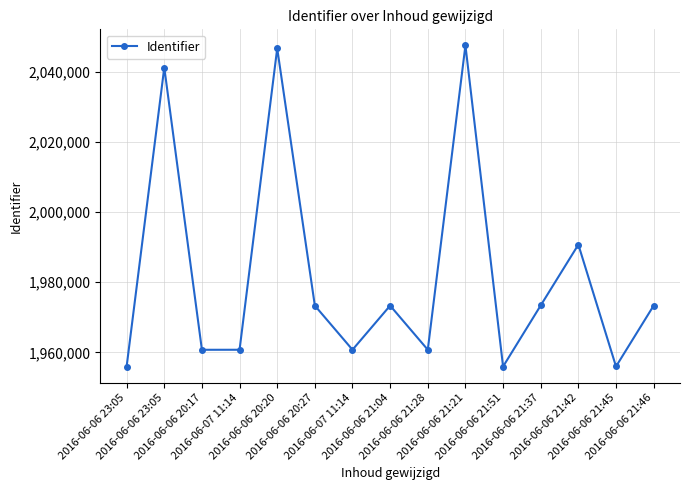

At which category does the chart reach its minimum across all series?

2016-06-06 21:51